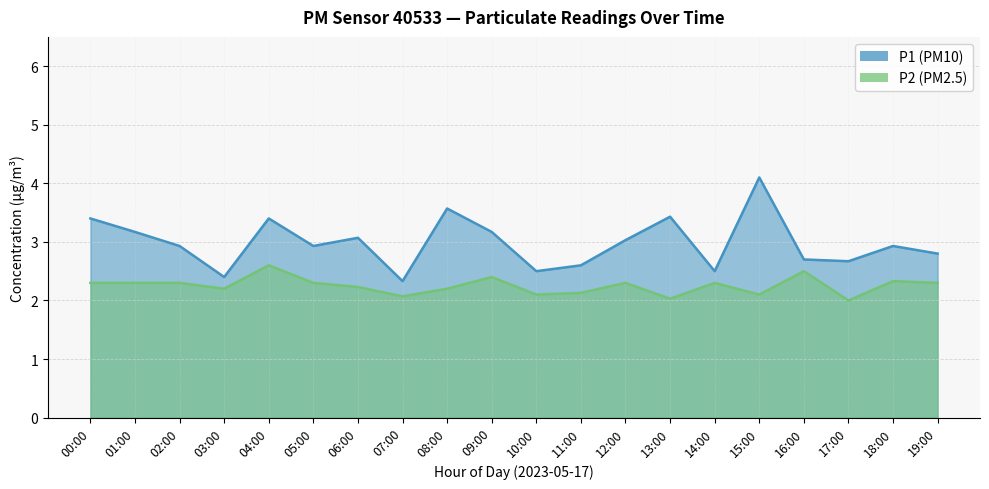

What is the highest value of the P2 series?

2.6